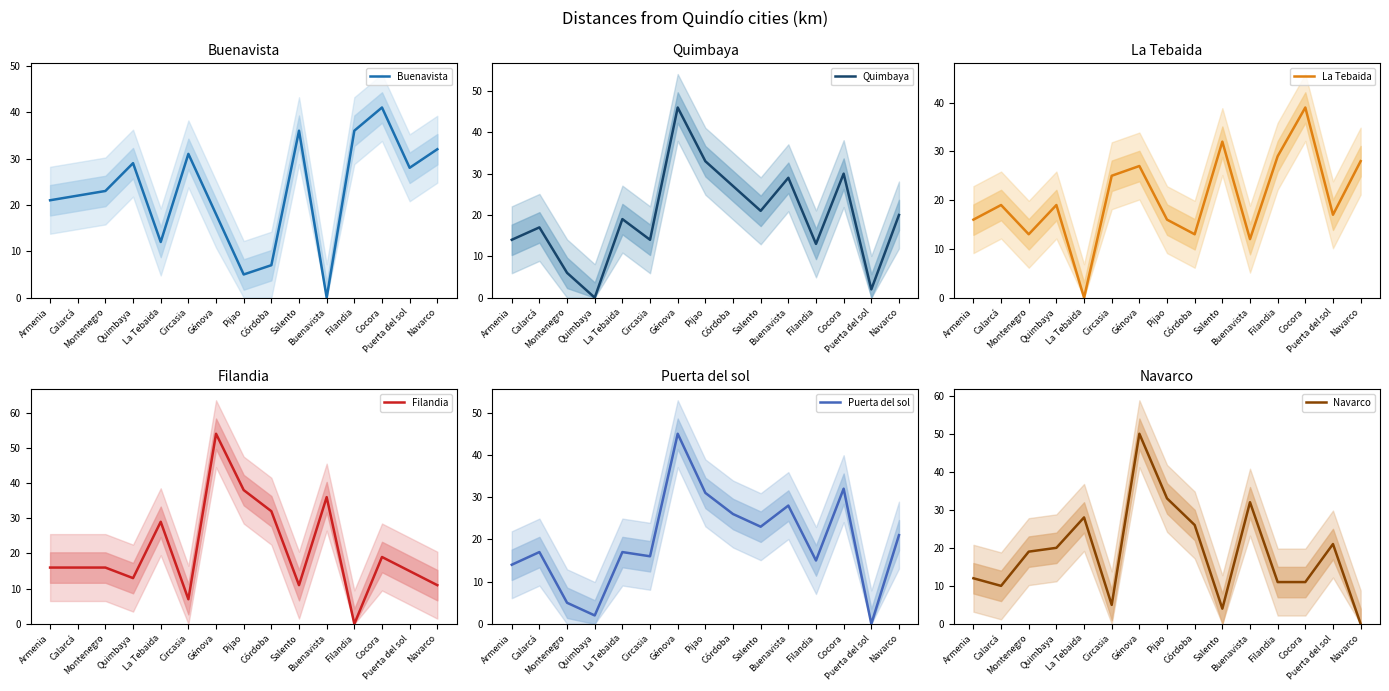

Is it true that Filandia equals 54 at Génova?

True